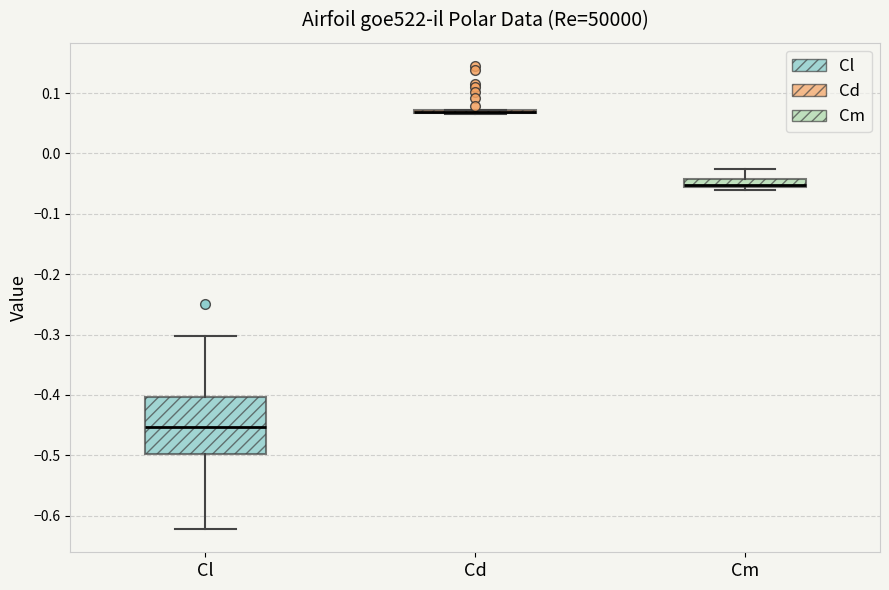

Where is the lower edge of the box for Cm on the y-axis? The values are not printed on the chart, so give them approximately, as read against the axis.

-0.06